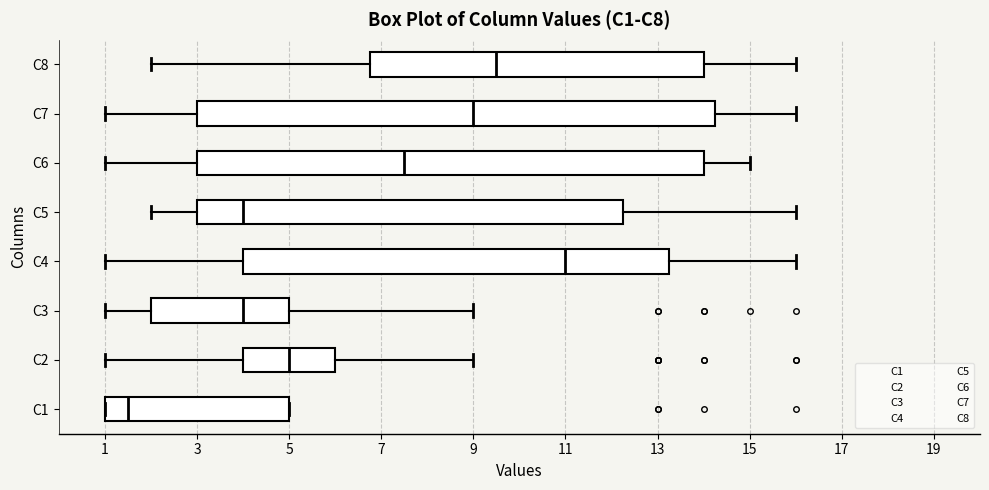

Which box's median line is the furthest to the left?

C1